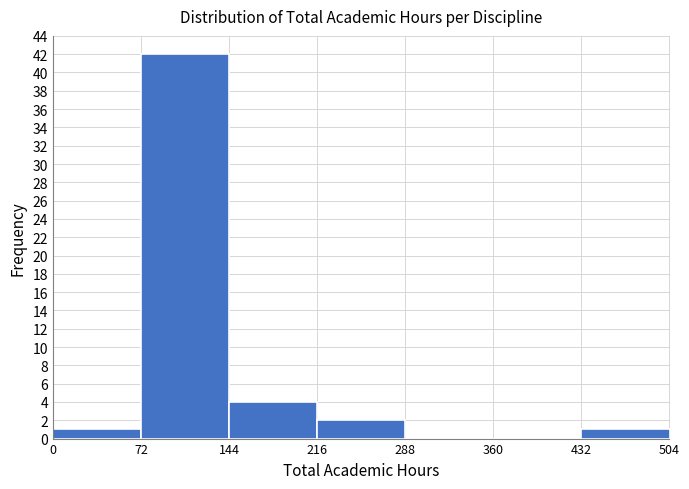

How tall is the bar that spans 72 to 144 on the x-axis? The values are not printed on the chart, so give them approximately, as read against the axis.

42